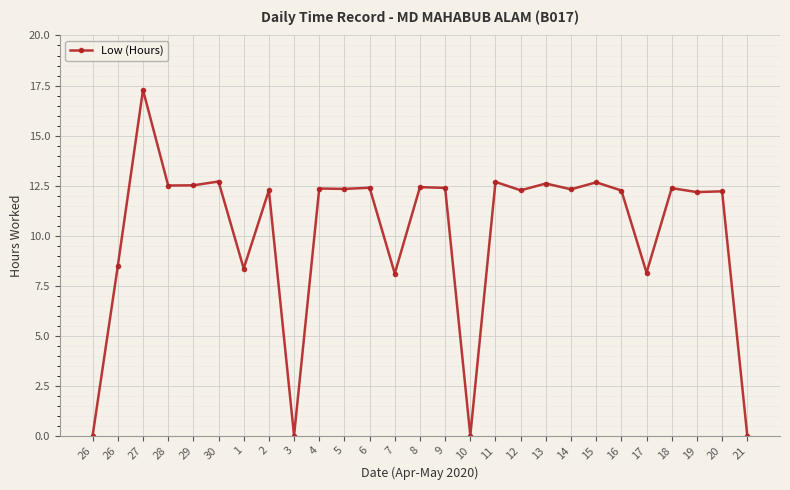

Which category has the lowest value across all series?

26